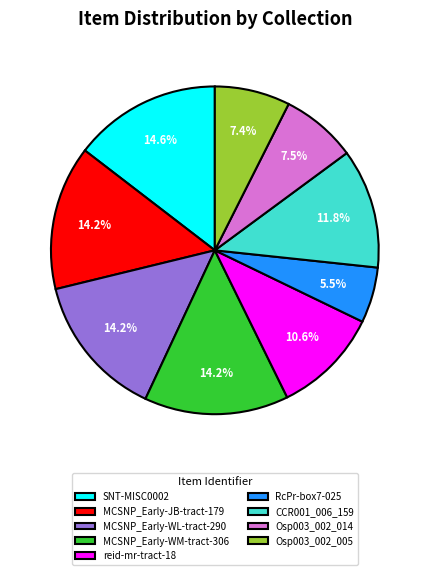

Which category has the smallest portion of the pie?

RcPr-box7-025